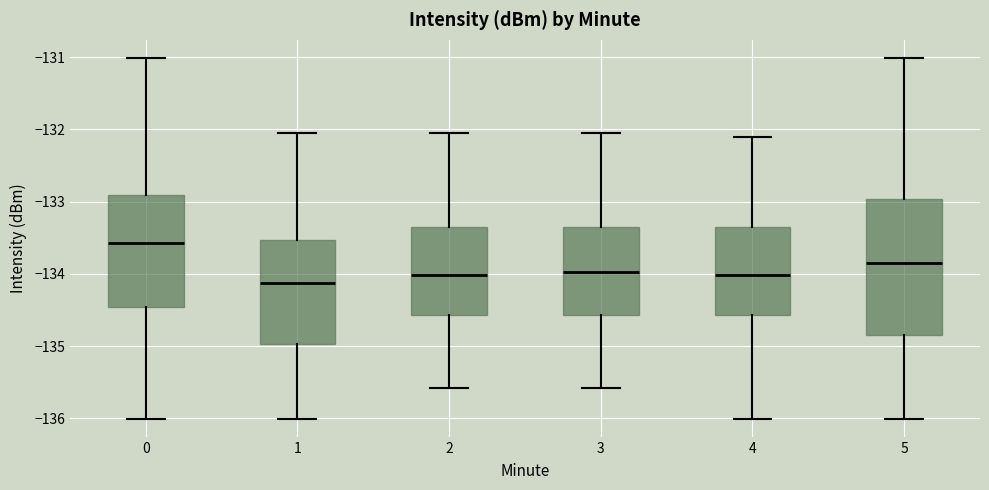

Which box has the highest median line?

0